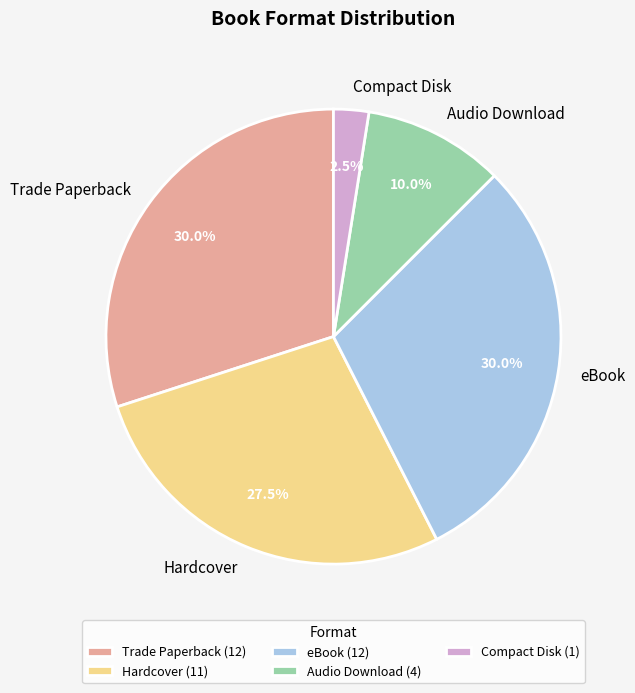

How much of the chart is everything except Audio Download?

90.0%